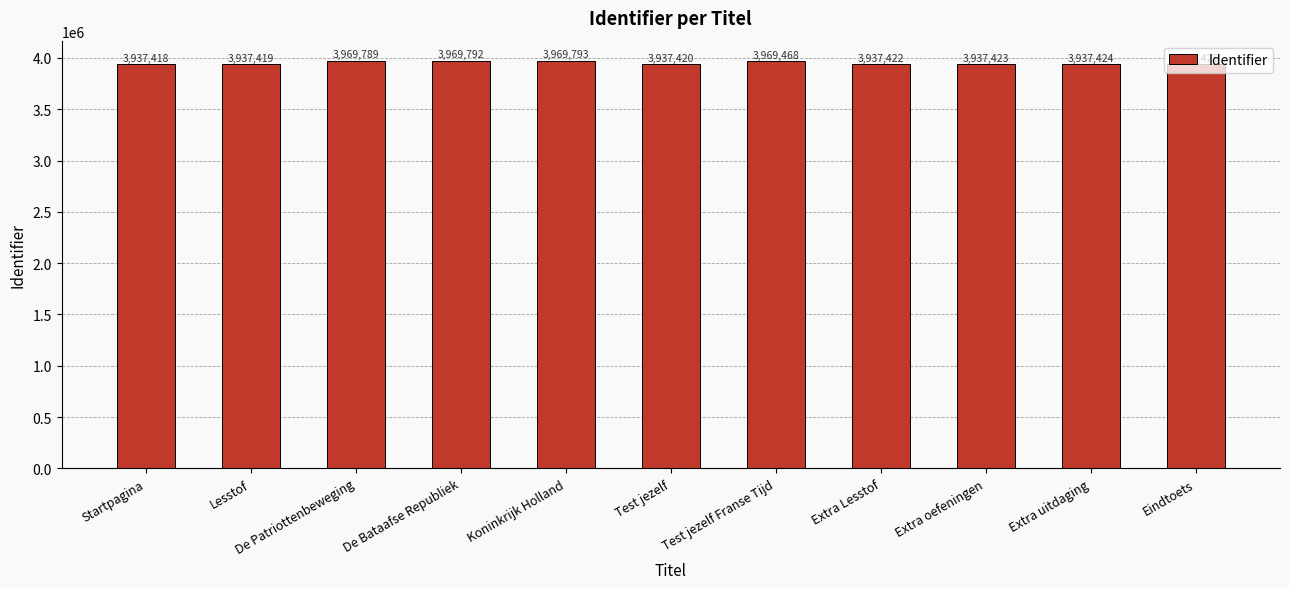

List the labels in order of value, largest first.

Koninkrijk Holland, De Bataafse Republiek, De Patriottenbeweging, Test jezelf Franse Tijd, Eindtoets, Extra uitdaging, Extra oefeningen, Extra Lesstof, Test jezelf, Lesstof, Startpagina